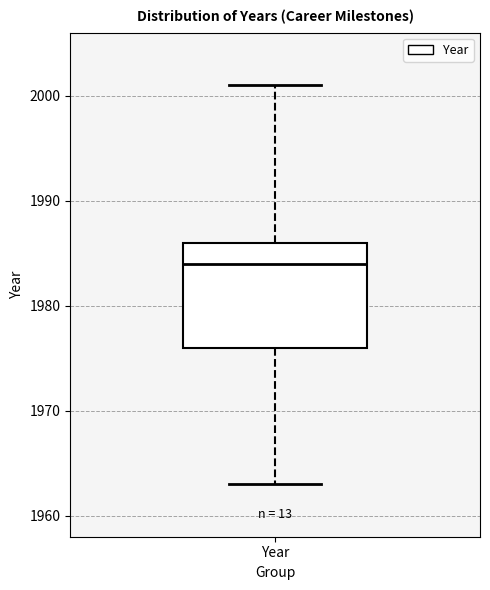

Where is the upper edge of the box for Year on the y-axis? The values are not printed on the chart, so give them approximately, as read against the axis.

1986